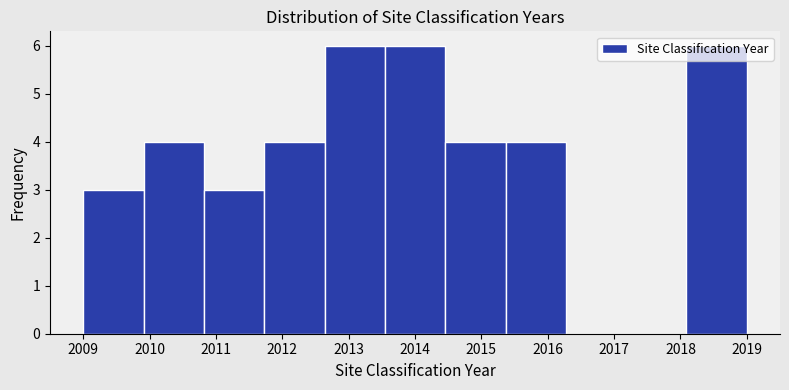

Reading left to right, list every bar in this chart as the range it spans on the x-axis followed by its height. Neither the bar edges nor the heights are printed on the chart, so give them approximately, as read against the axes.

2009.0 to 2009.9: 3
2009.9 to 2010.8: 4
2010.8 to 2011.7: 3
2011.7 to 2012.6: 4
2012.6 to 2013.5: 6
2013.5 to 2014.5: 6
2014.5 to 2015.4: 4
2015.4 to 2016.3: 4
2016.3 to 2017.2: 0
2017.2 to 2018.1: 0
2018.1 to 2019.0: 6